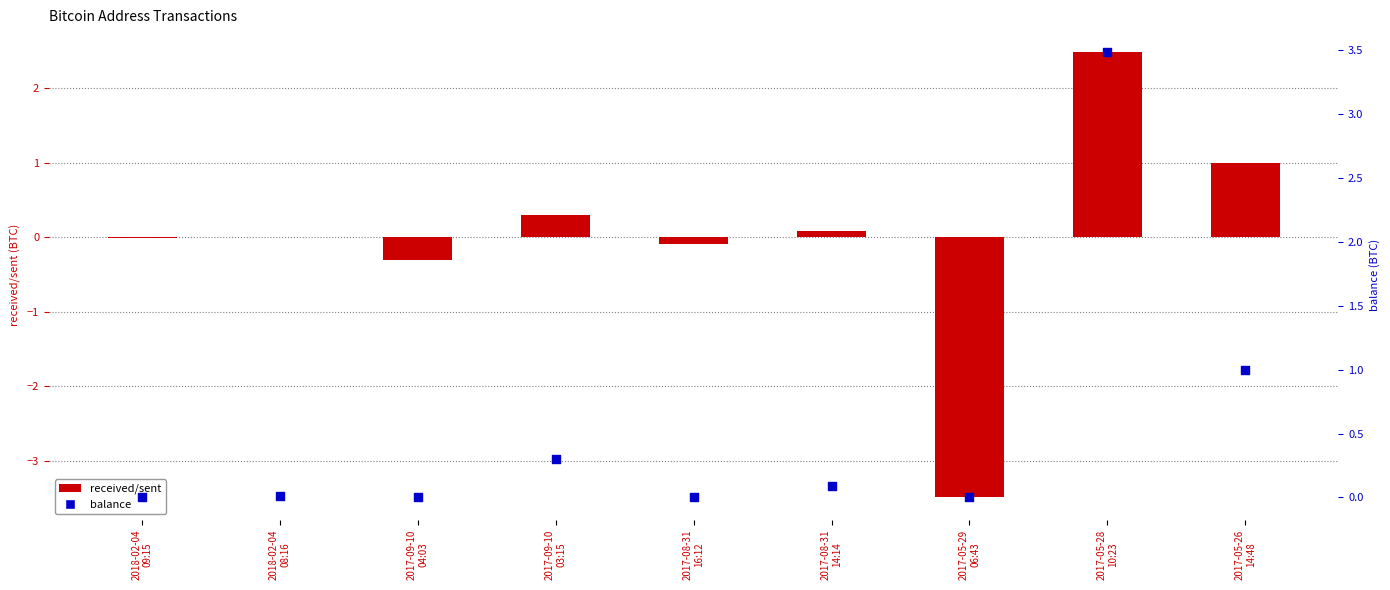

Which series contains the highest Y value?

balance